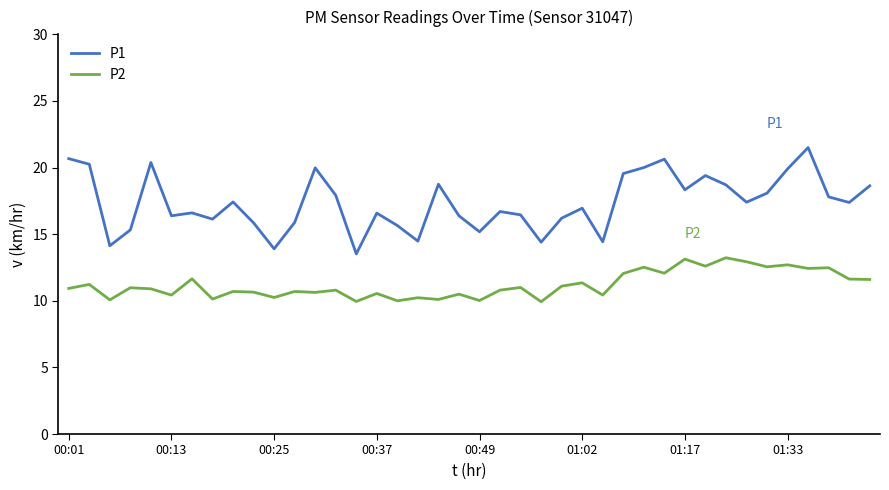

Which series has the widest spread of values?

P1